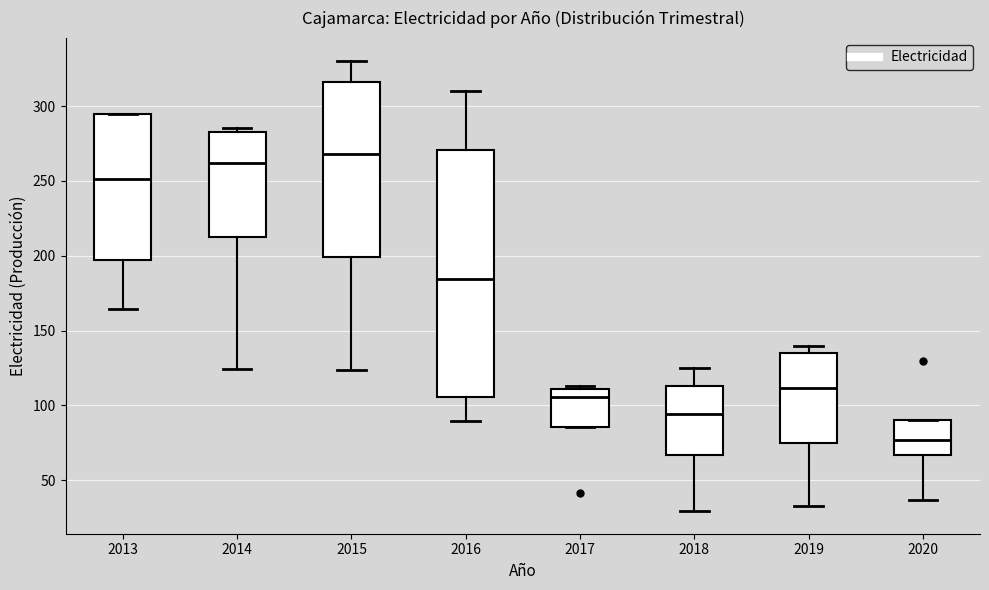

Reading left to right, transcribe this box plot: for each box, give where its median line is, the range the box spans, and where its two whiskers end, as read against the y-axis. The values are not printed on the chart, so give them approximately, as read against the axis.

2013: median 250, box 195 to 295, whiskers 165 to 295
2014: median 260, box 210 to 285, whiskers 125 to 285 (just above the box's upper edge)
2015: median 270, box 200 to 315, whiskers 125 to 330
2016: median 185, box 105 to 270, whiskers 90 to 310
2017: median 105, box 85 to 110, whiskers 85 to 115
2018: median 95, box 65 to 115, whiskers 30 to 125
2019: median 110, box 75 to 135, whiskers 35 to 140
2020: median 75, box 65 to 90, whiskers 35 to 90